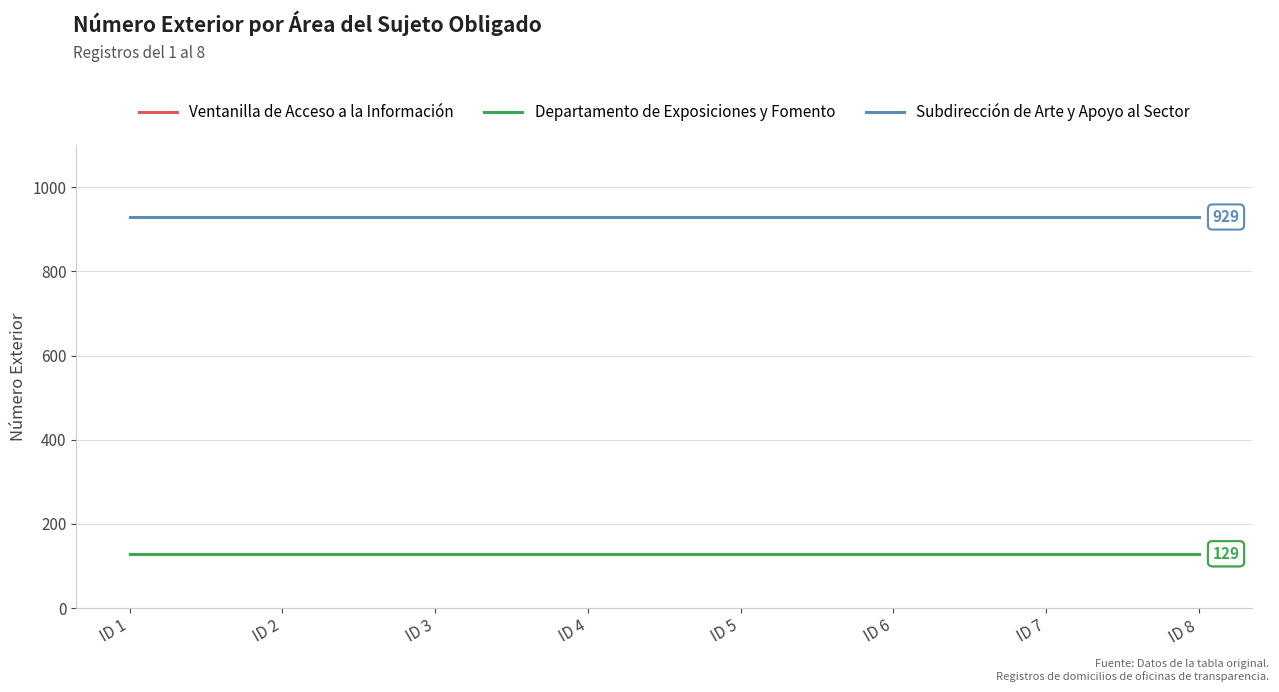

Rank the series at ID 5 from lowest to highest value.

Ventanilla de Acceso a la Información, Departamento de Exposiciones y Fomento, Subdirección de Arte y Apoyo al Sector